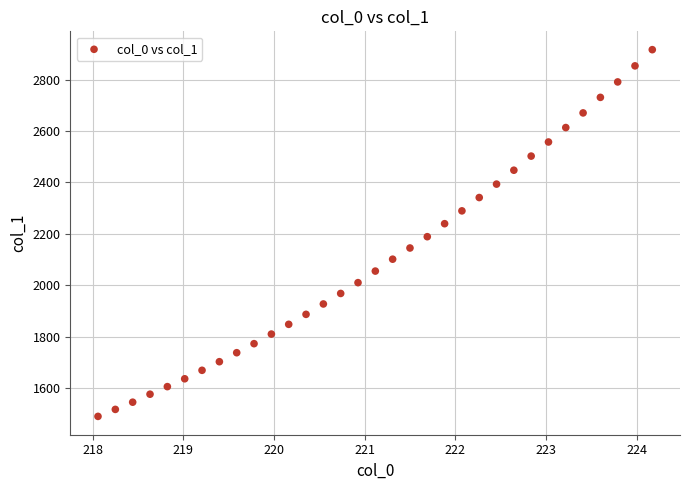

What is the range of Y values (max minus min)?

1427.4